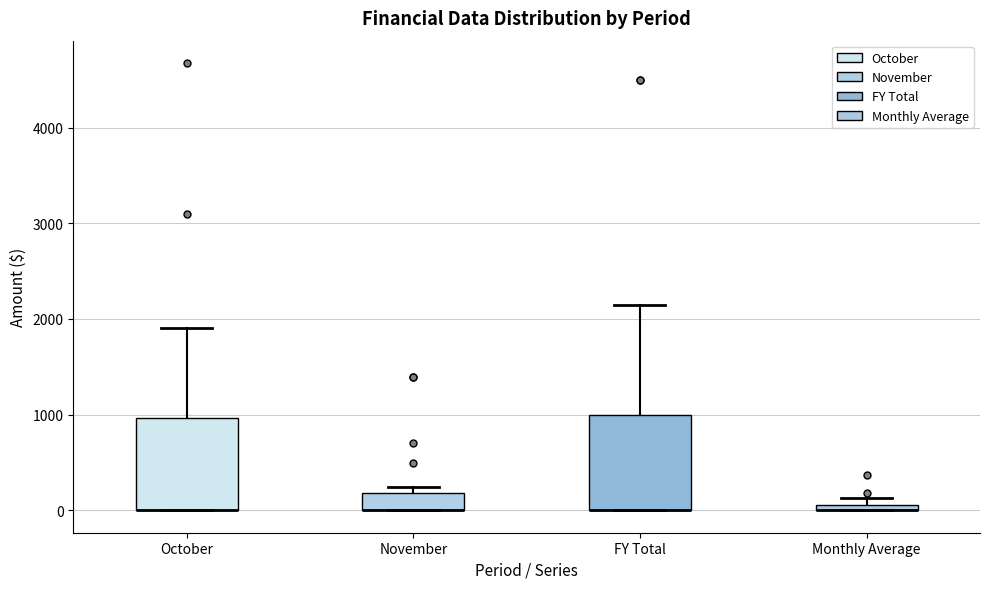

Where is the upper edge of the box for October on the y-axis? The values are not printed on the chart, so give them approximately, as read against the axis.

1000